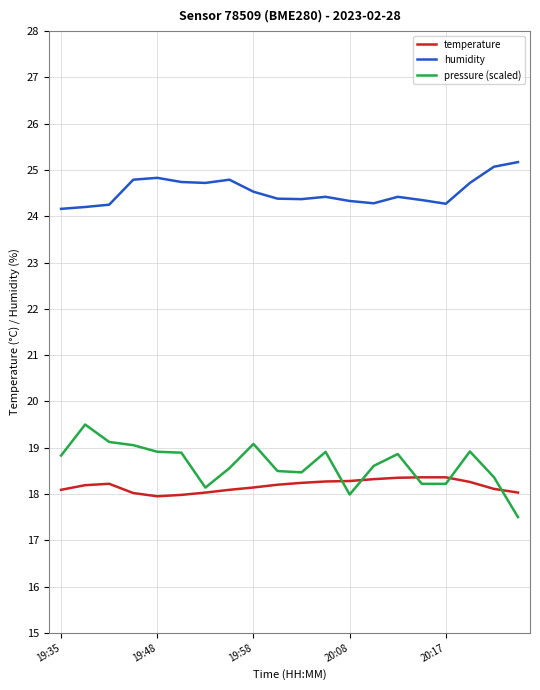

Which series has the largest total across all categories?

humidity